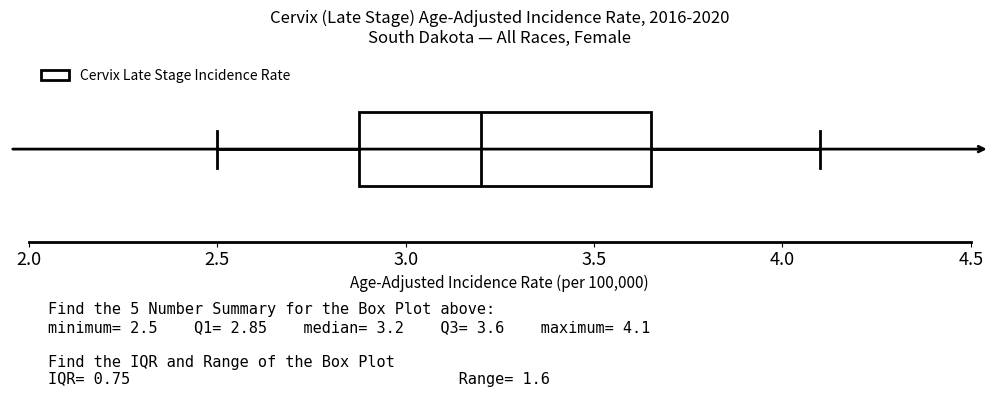

Transcribe this box plot: give where the median line is, the range the box spans, and where the two whiskers end, as read against the x-axis. The values are not printed on the chart, so give them approximately, as read against the axis.

median 3.20, box 2.90 to 3.65, whiskers 2.50 to 4.10